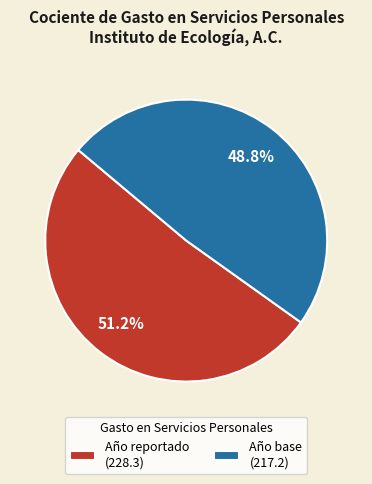

How many segments does this pie chart have?

2